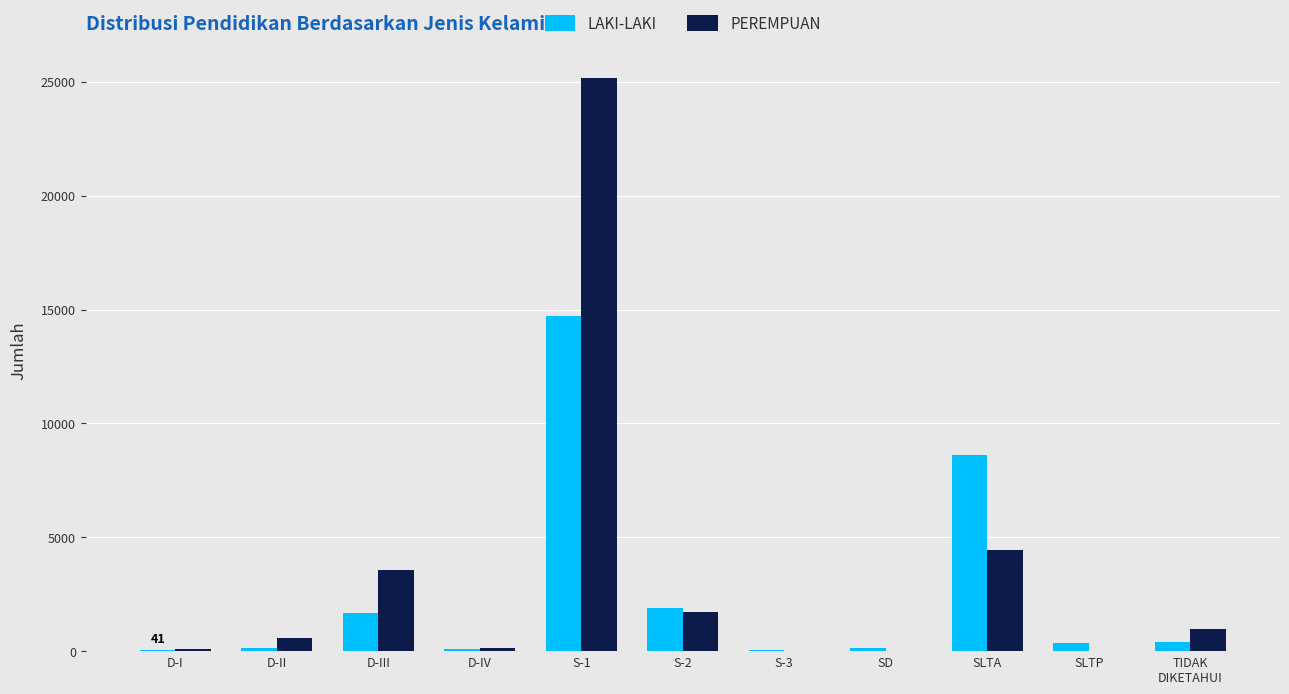

Where is LAKI-LAKI nearest to the value 7381?

SLTA